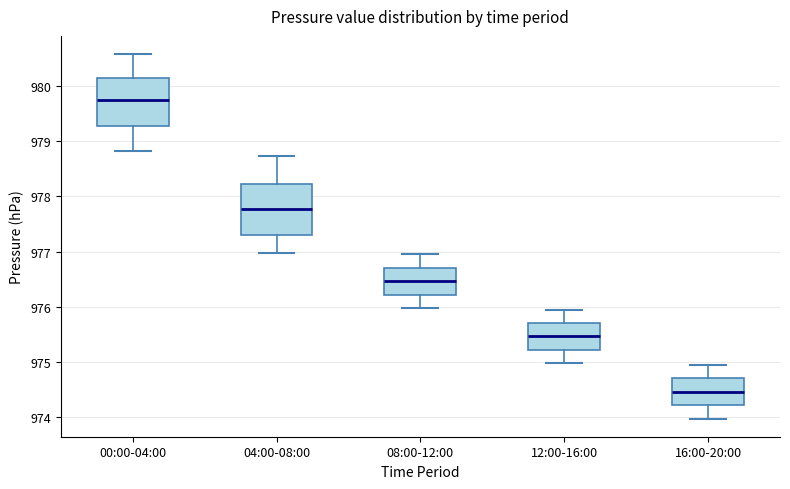

Reading left to right, transcribe this box plot: for each box, give where its median line is, the range the box spans, and where its two whiskers end, as read against the y-axis. The values are not printed on the chart, so give them approximately, as read against the axis.

00:00-04:00: median 979.7, box 979.3 to 980.1, whiskers 978.8 to 980.6
04:00-08:00: median 977.8, box 977.3 to 978.2, whiskers 977.0 to 978.7
08:00-12:00: median 976.5, box 976.2 to 976.7, whiskers 976.0 to 977.0
12:00-16:00: median 975.5, box 975.2 to 975.7, whiskers 975.0 to 976.0
16:00-20:00: median 974.5, box 974.2 to 974.7, whiskers 974.0 to 975.0